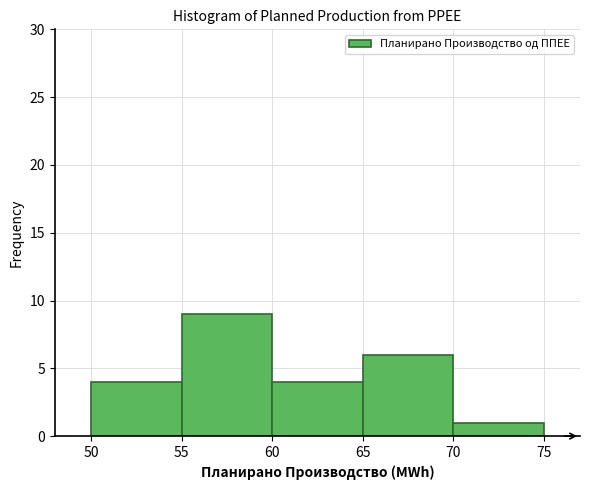

What is the height of the bar covering 70 to 75 on the x-axis? The values are not printed on the chart, so give them approximately, as read against the axis.

1